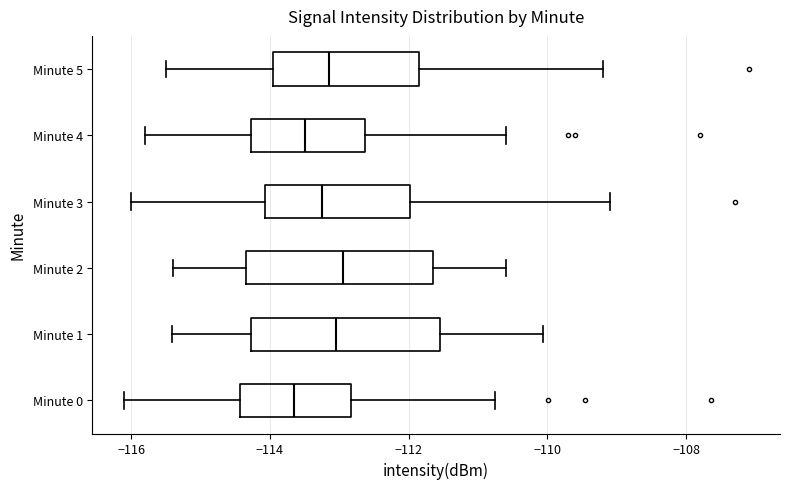

Where is the right edge of the box for Minute 0 on the x-axis? The values are not printed on the chart, so give them approximately, as read against the axis.

-112.8